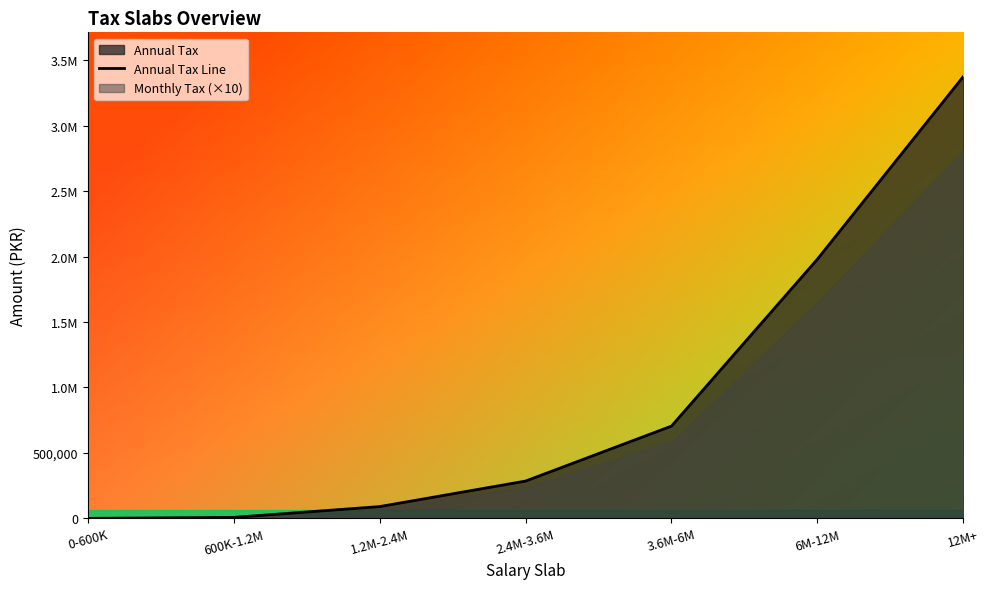

What is the difference between the values at 6M-12M and 0-600K?

1980000